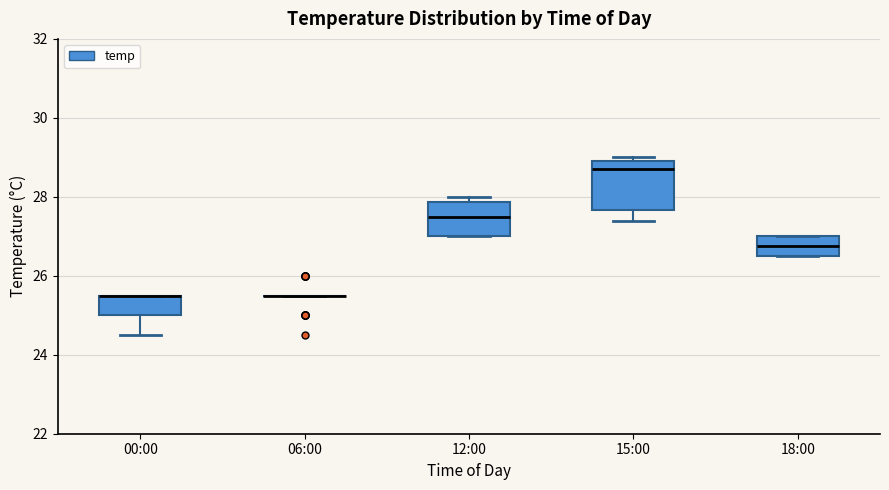

Reading left to right, read every box against the y-axis: the position of its median line, the range the box covers, and the ends of its whiskers. The values are not printed on the chart, so give them approximately, as read against the axis.

00:00: median 25.6 (drawn on the box's upper edge), box 25.0 to 25.6, whiskers 24.6 to 25.6
06:00: box collapsed to a line at 25.6, whiskers 25.6 to 25.6
12:00: median 27.6, box 27.0 to 27.8, whiskers 27.0 to 28.0
15:00: median 28.8, box 27.6 to 29.0, whiskers 27.4 to 29.0 (just above the box's upper edge)
18:00: median 26.8, box 26.6 to 27.0, whiskers 26.6 to 27.0